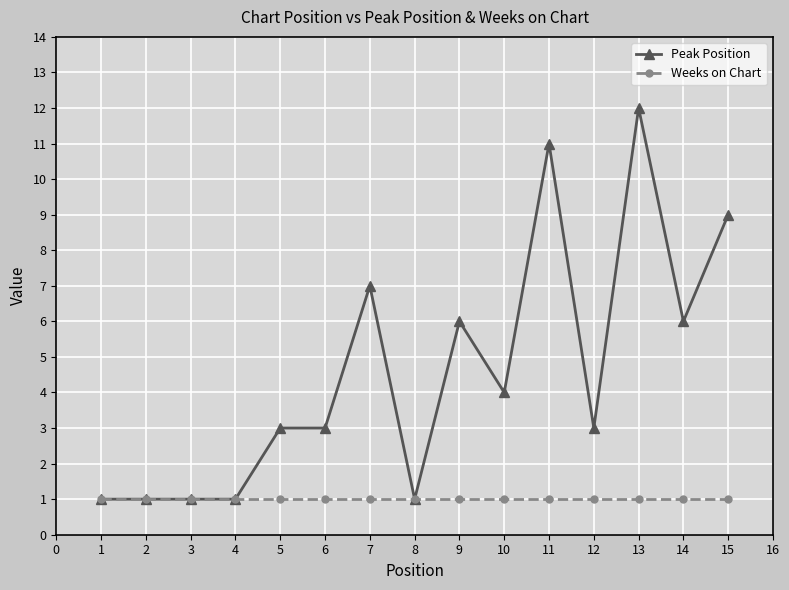

True or false: Weeks on Chart has a value of 1 at 10.

True